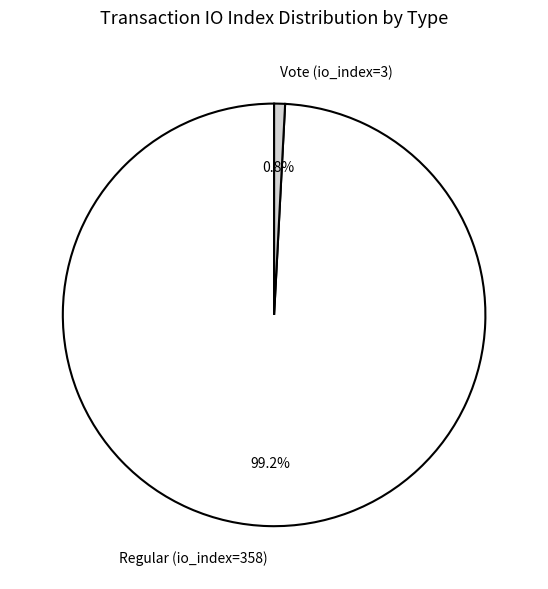

To the nearest percent, what portion does Vote (io_index=3) represent?

1%